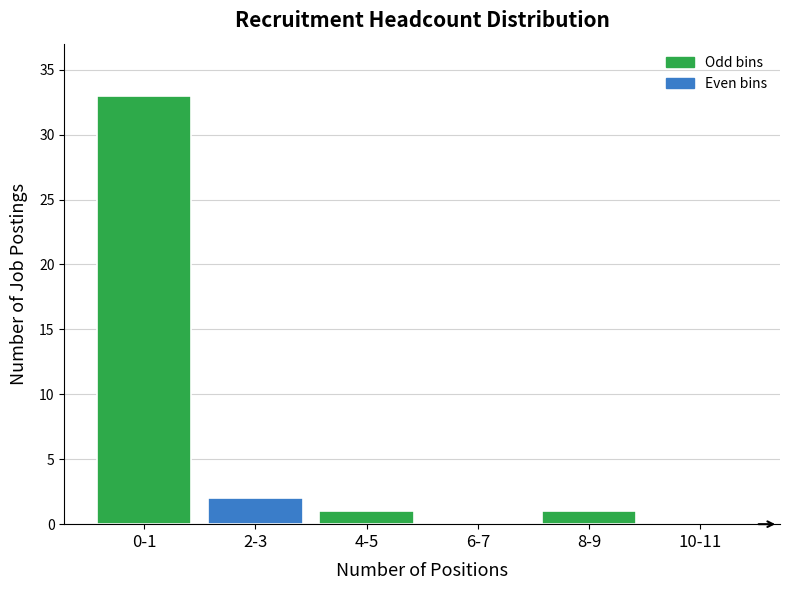

Reading left to right, extract all data points from this chart.

0-1=33	2-3=2	4-5=1	6-7=0	8-9=1	10-11=0